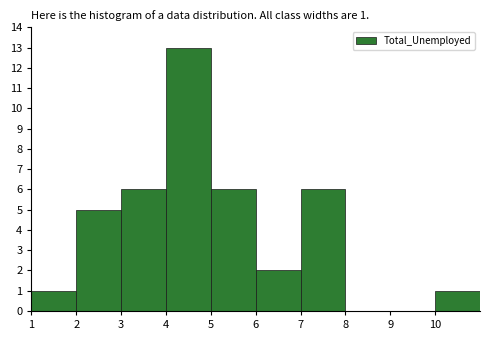

Which range on the x-axis has the tallest bar?

4 to 5